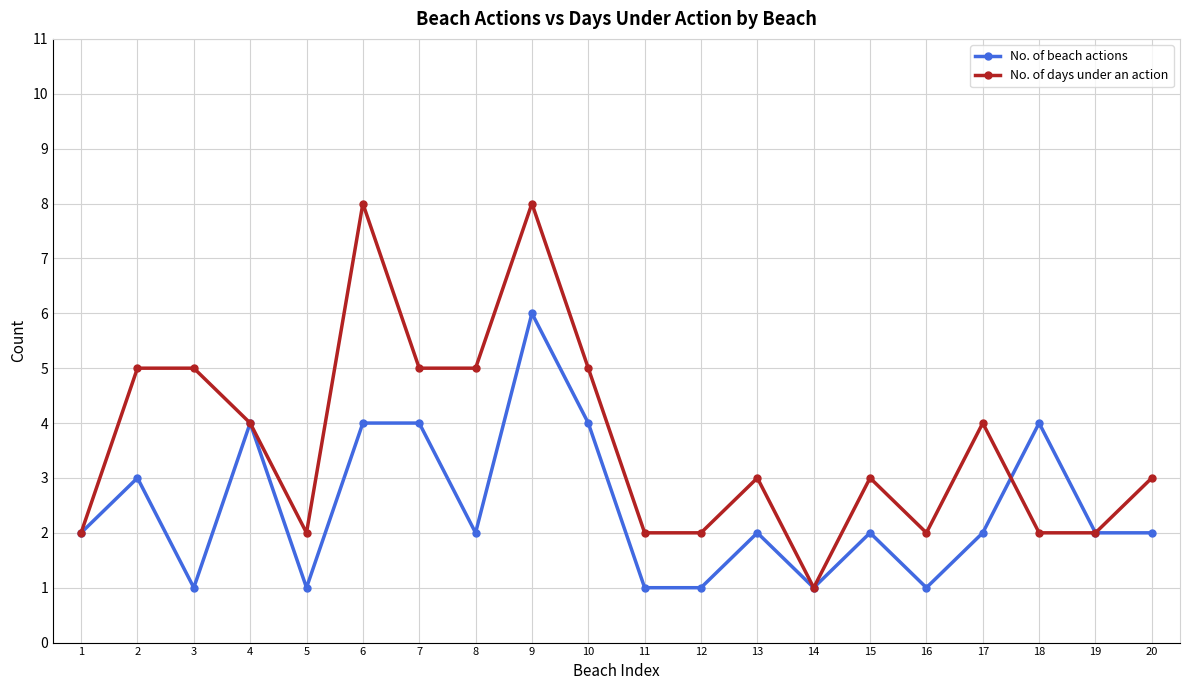

The value of No. of days under an action at 11 is 4. True or false?

False